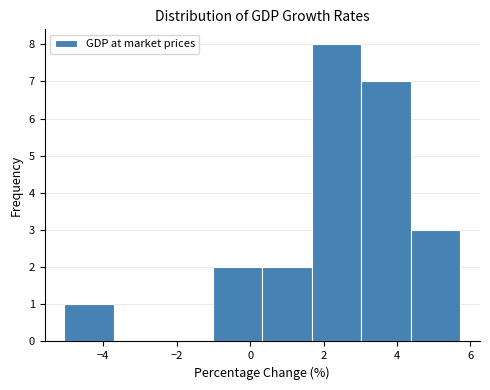

What is the height of the bar covering 1.6 to 3.0 on the x-axis? Neither the bar edges nor the heights are printed on the chart, so give them approximately, as read against the axes.

8